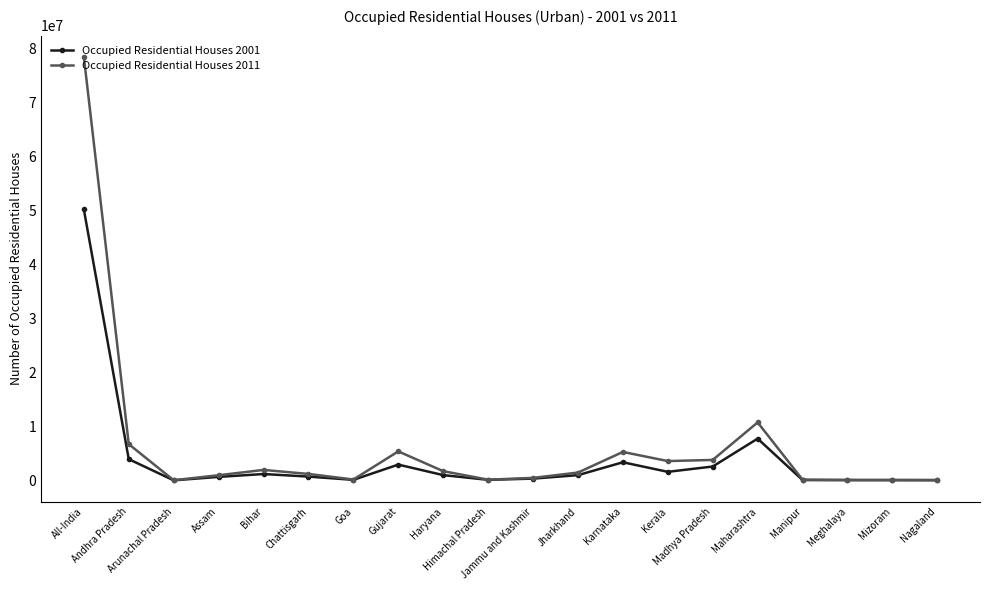

What is the sum of all Occupied Residential Houses 2011 values?

123022153